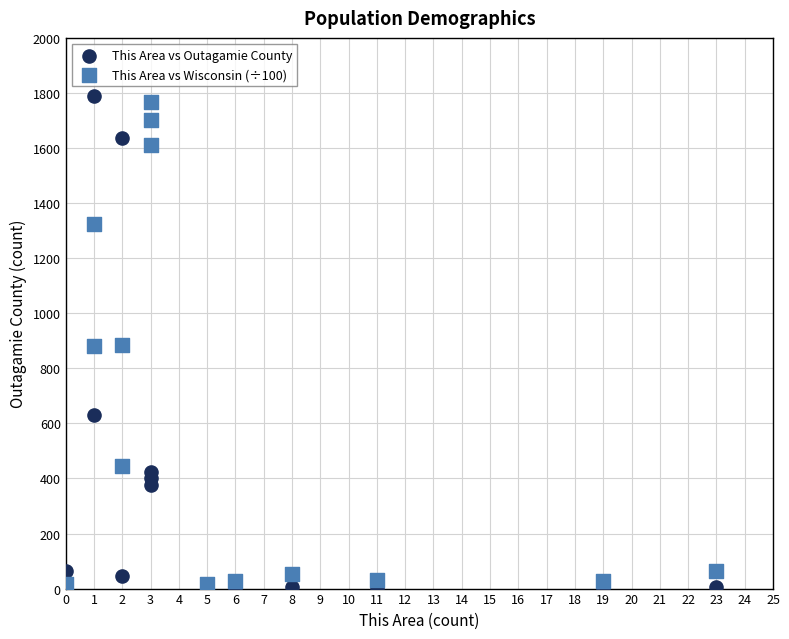

Which series contains the highest Y value?

This Area vs Outagamie County